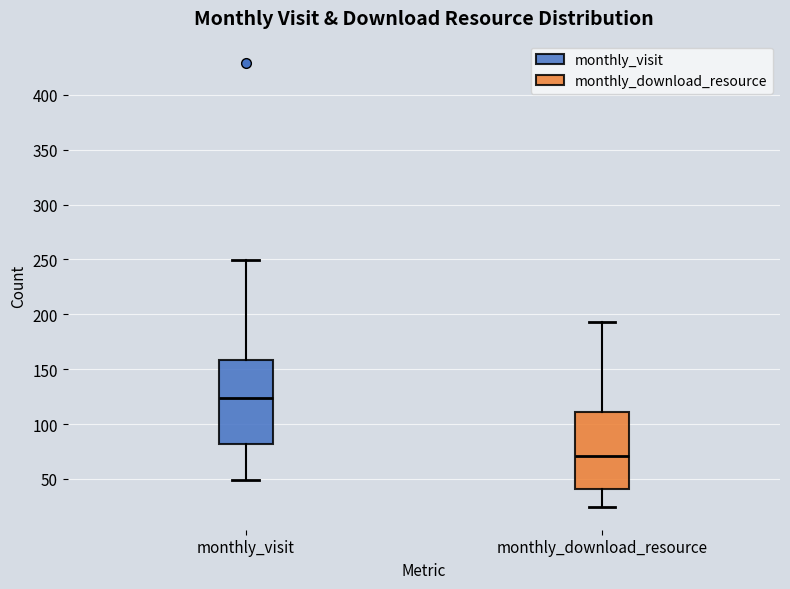

Reading left to right, read every box against the y-axis: the position of its median line, the range the box covers, and the ends of its whiskers. The values are not printed on the chart, so give them approximately, as read against the axis.

monthly_visit: median 125, box 80 to 160, whiskers 50 to 250
monthly_download_resource: median 70, box 40 to 110, whiskers 25 to 195